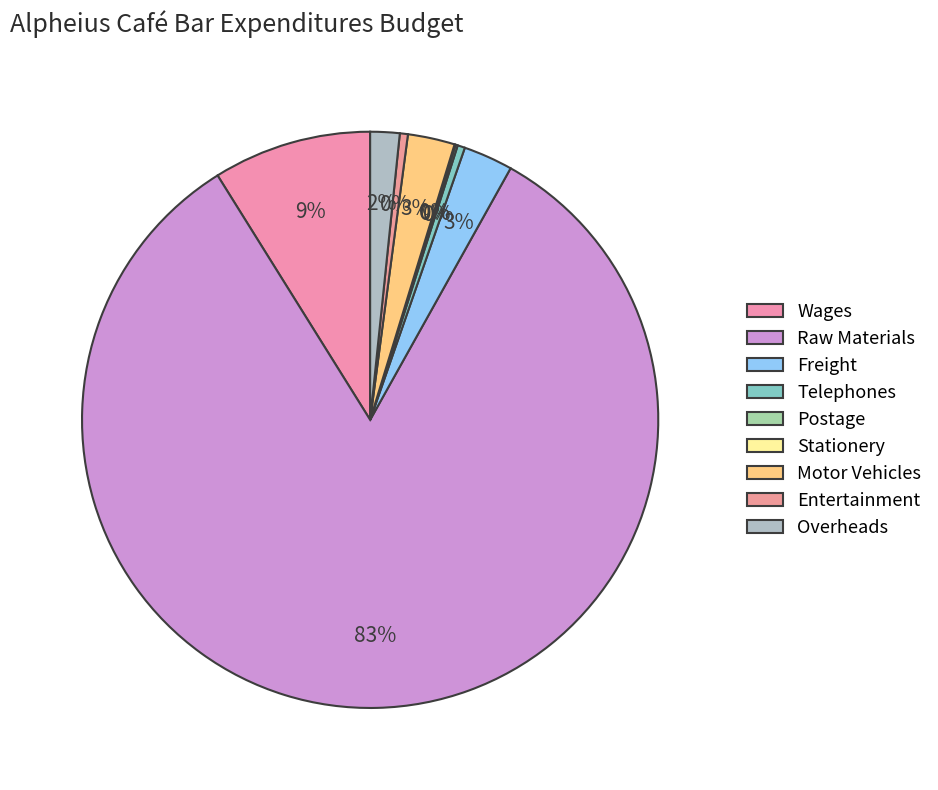

Rank the categories by value from lowest to highest.

Stationery, Postage, Telephones, Entertainment, Overheads, Motor Vehicles, Freight, Wages, Raw Materials